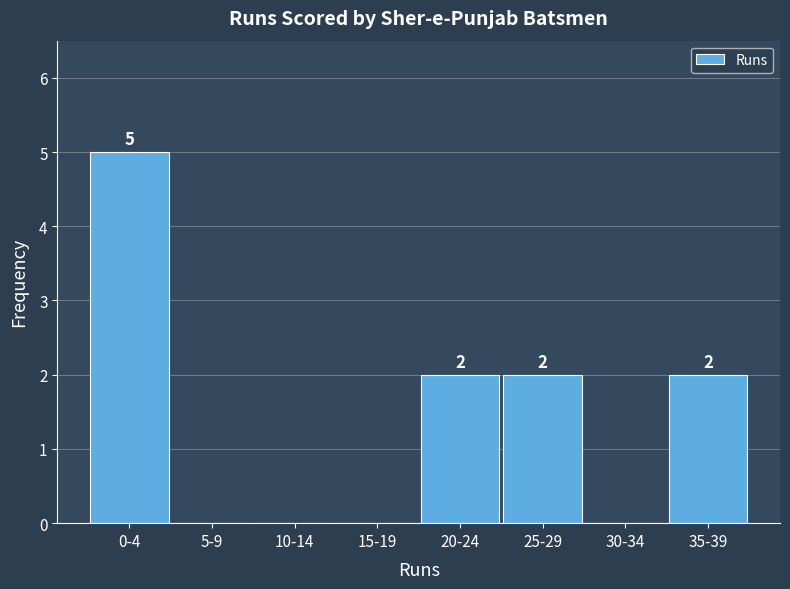

Reading left to right, extract all data points from this chart.

0-4=5	5-9=0	10-14=0	15-19=0	20-24=2	25-29=2	30-34=0	35-39=2